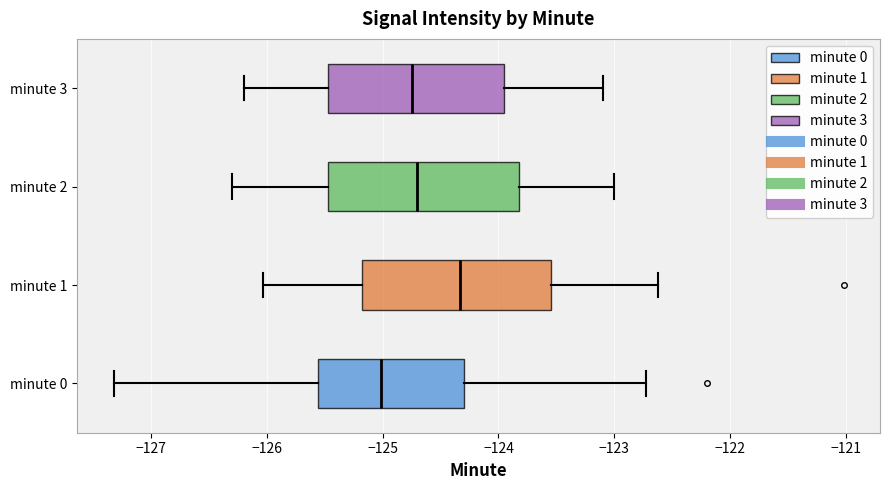

Reading bottom to top, transcribe this box plot: for each box, give where its median line is, the range the box spans, and where its two whiskers end, as read against the x-axis. The values are not printed on the chart, so give them approximately, as read against the axis.

minute 0: median -125.0, box -125.6 to -124.3, whiskers -127.3 to -122.7
minute 1: median -124.3, box -125.2 to -123.5, whiskers -126.0 to -122.6
minute 2: median -124.7, box -125.5 to -123.8, whiskers -126.3 to -123.0
minute 3: median -124.7, box -125.5 to -123.9, whiskers -126.2 to -123.1